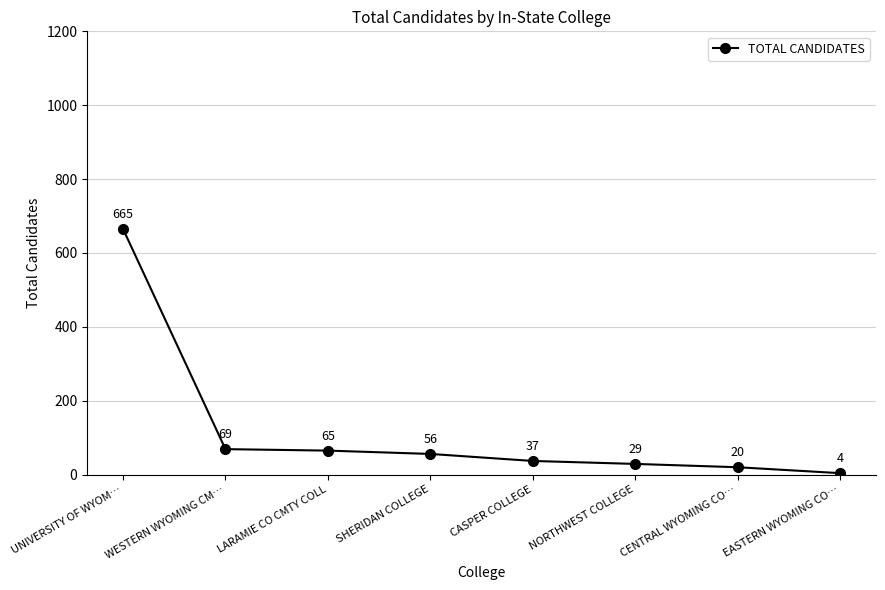

What is the value of the 4th point from the left?

56